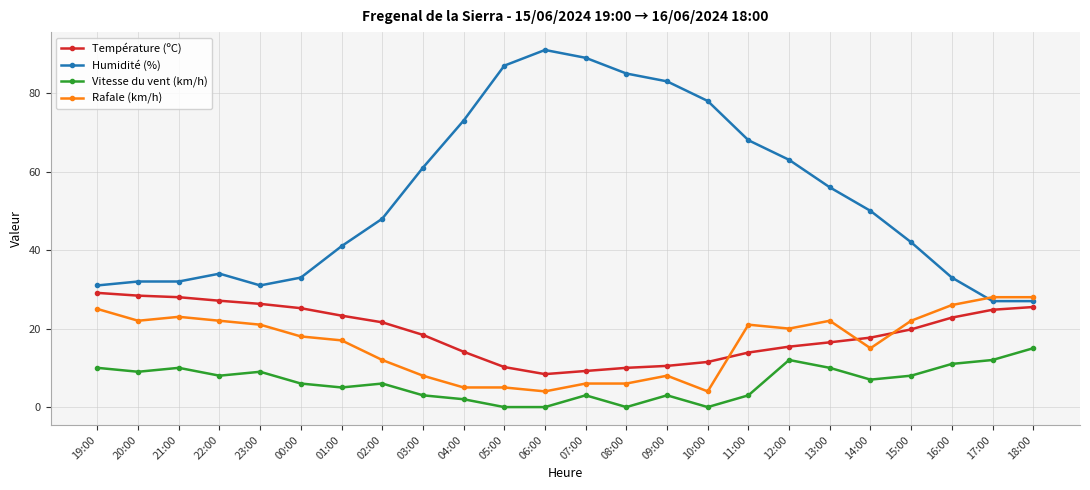

Count the number of categories in the chart.

24